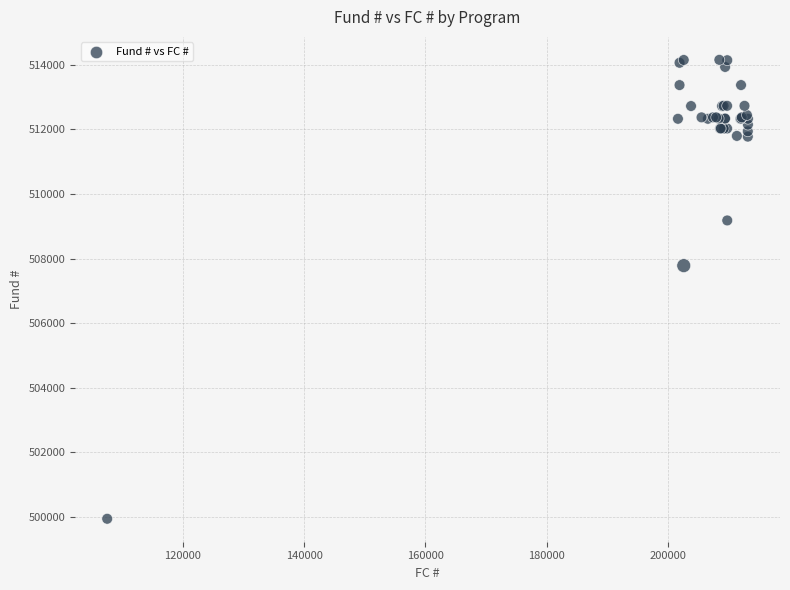

What Y value in the scatter plot is closest to 507048?

507782